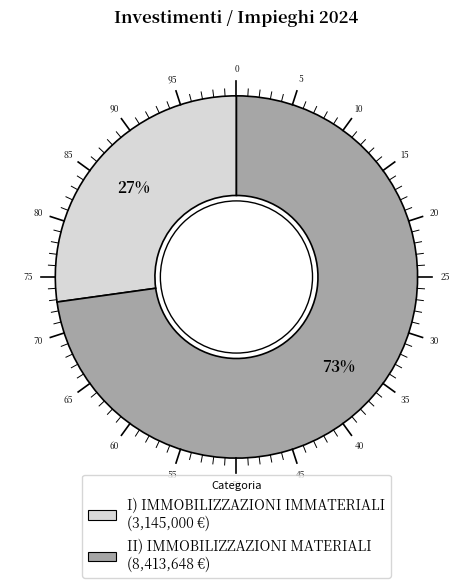

Is there a majority slice in this chart?

Yes